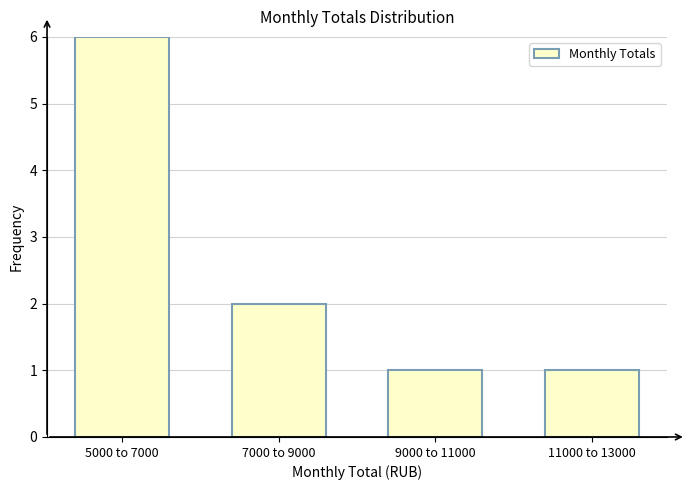

Reading left to right, extract all data points from this chart.

6	2	1	1